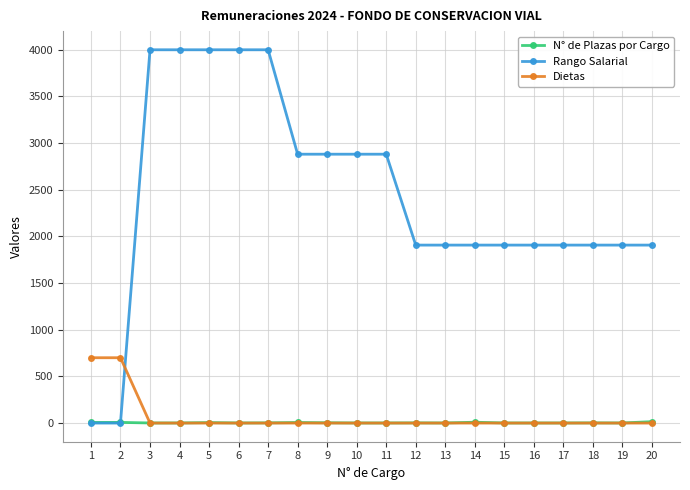

What is the maximum value shown in the chart?

4000